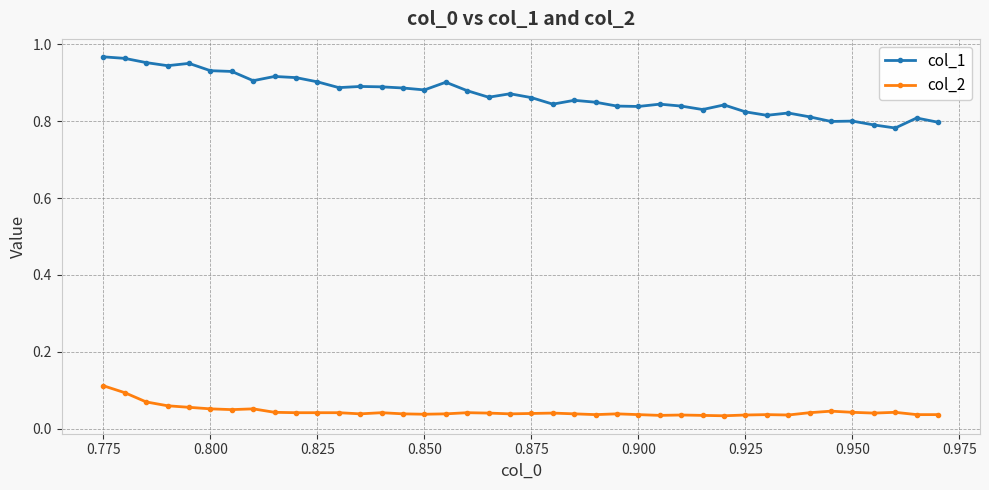

Does the chart display data point markers on the line(s)?

Yes